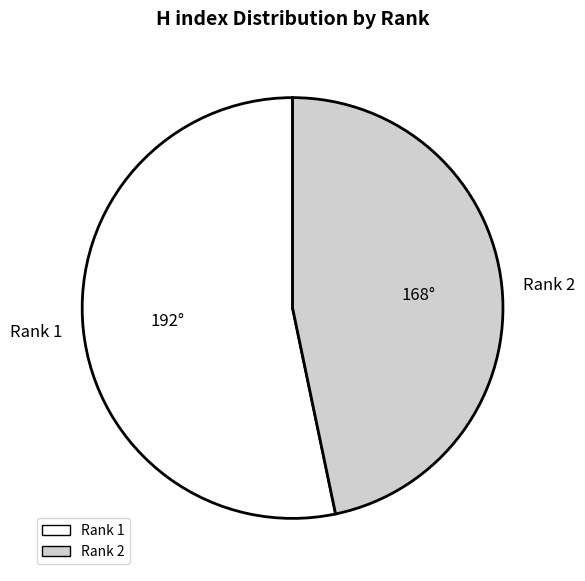

Which has a higher value, Rank 1 or Rank 2?

Rank 1